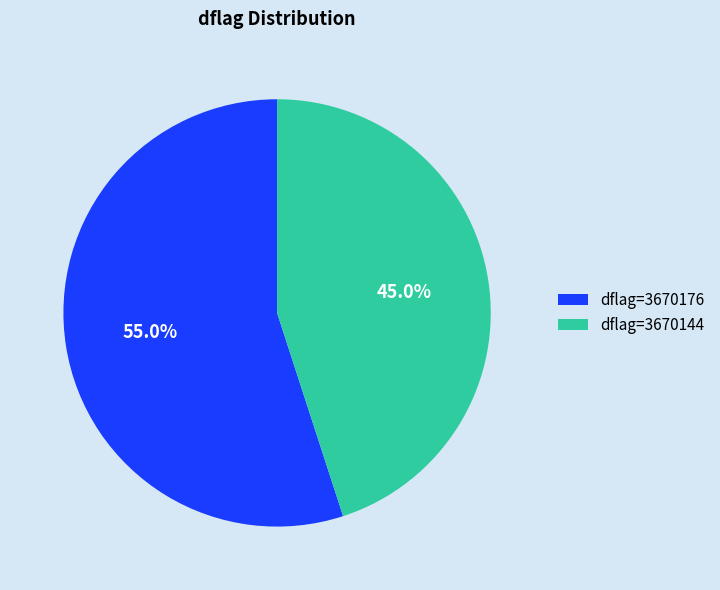

Is there a majority slice in this chart?

Yes